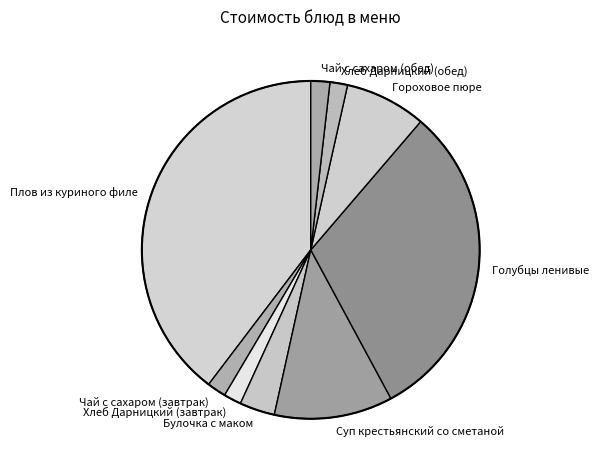

What is the ratio of the value at Чай с сахаром (завтрак) to the value at Булочка с маком?

0.5